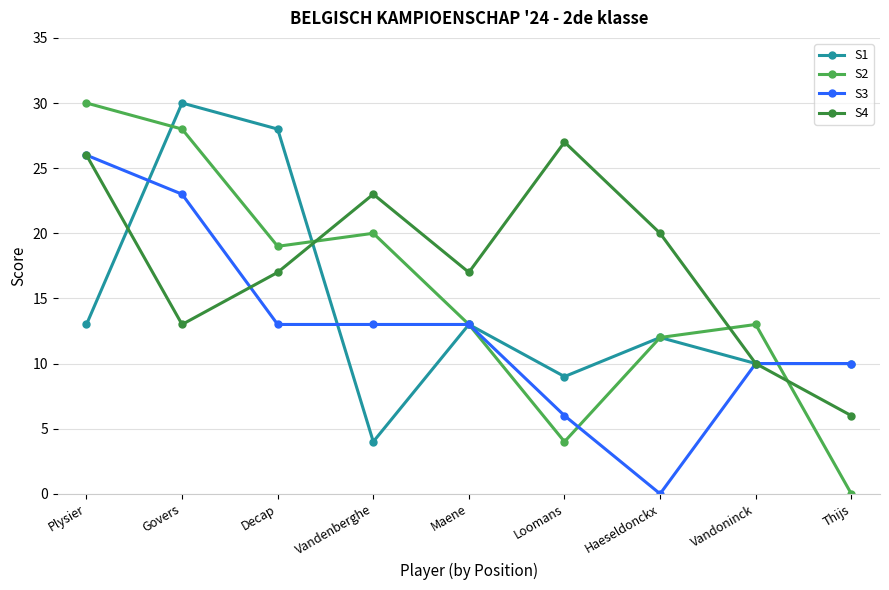

Which series has the widest spread of values?

S2